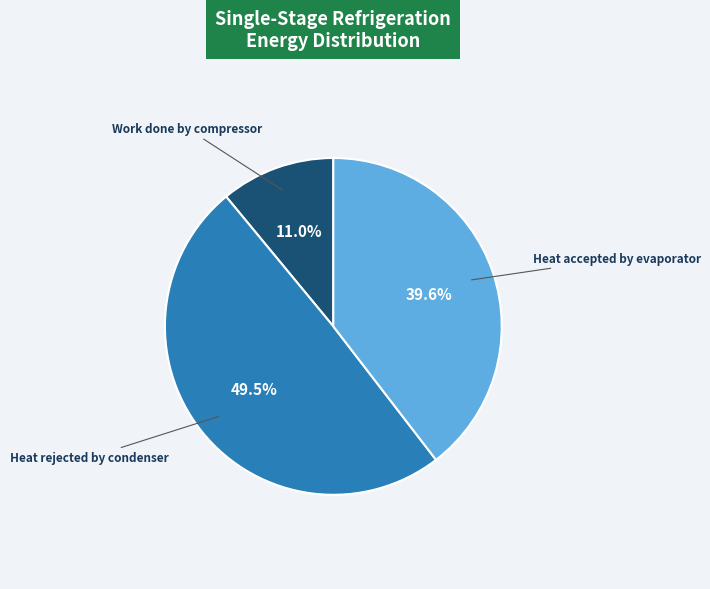

The Heat rejected by condenser slice represents 38% of the pie. True or false?

False